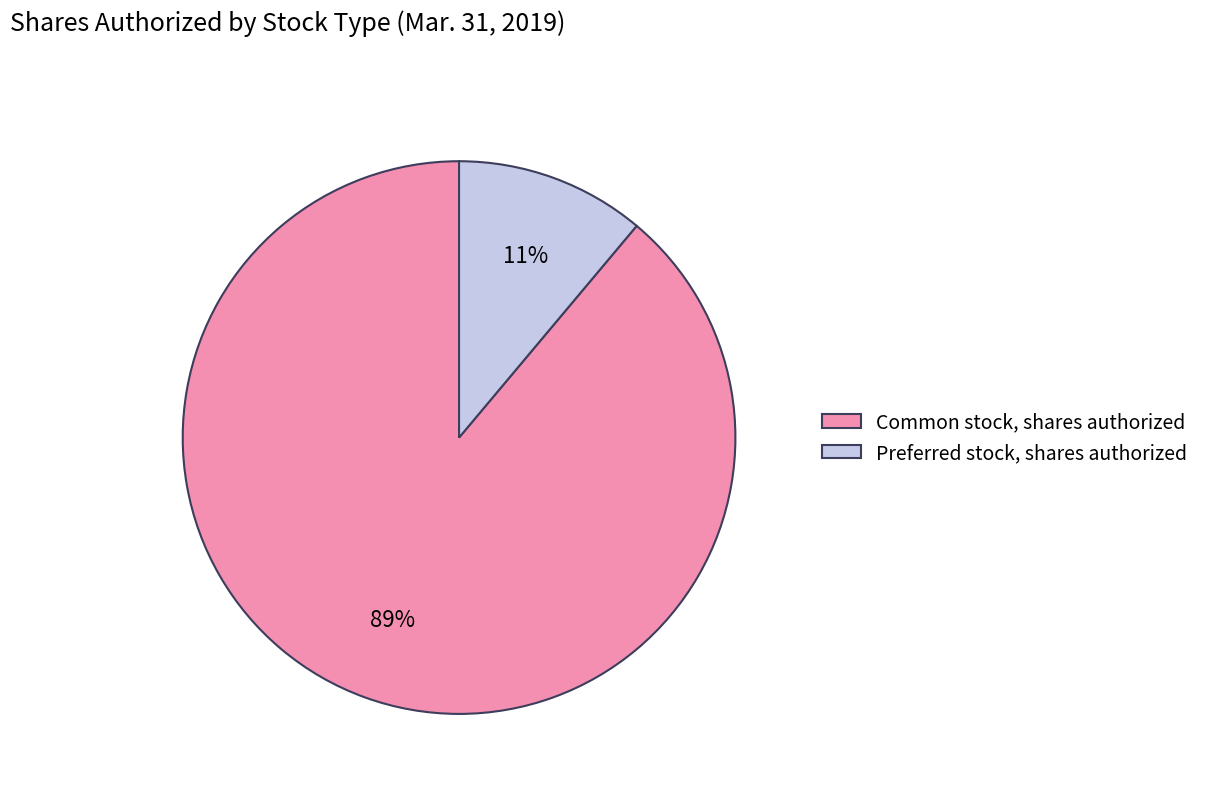

Does Preferred stock, shares authorized account for over 50% of the chart?

No